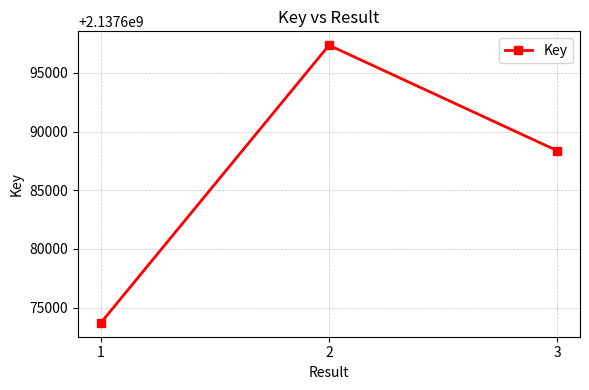

At which category does the chart reach its minimum across all series?

1